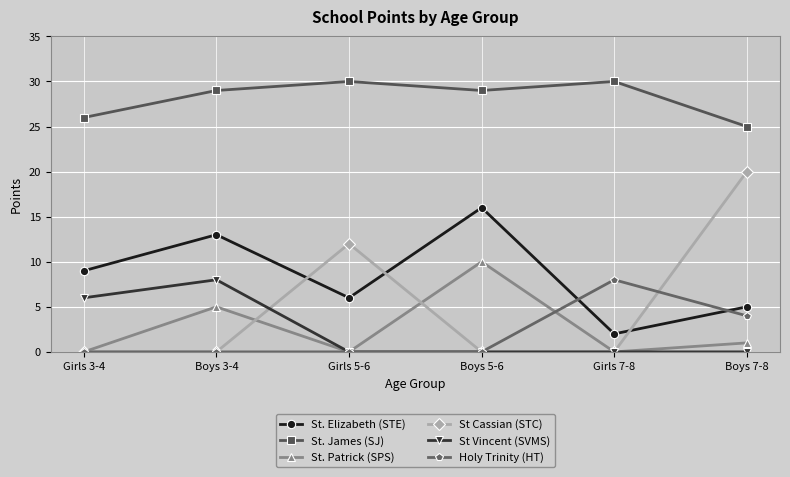

Reading right to left, extract all data points from this chart.

St. Elizabeth (STE): 5	2	16	6	13	9
St. James (SJ): 25	30	29	30	29	26
St. Patrick (SPS): 1	0	10	0	5	0
St Cassian (STC): 20	0	0	12	0	0
St Vincent (SVMS): 0	0	0	0	8	6
Holy Trinity (HT): 4	8	0	0	0	0